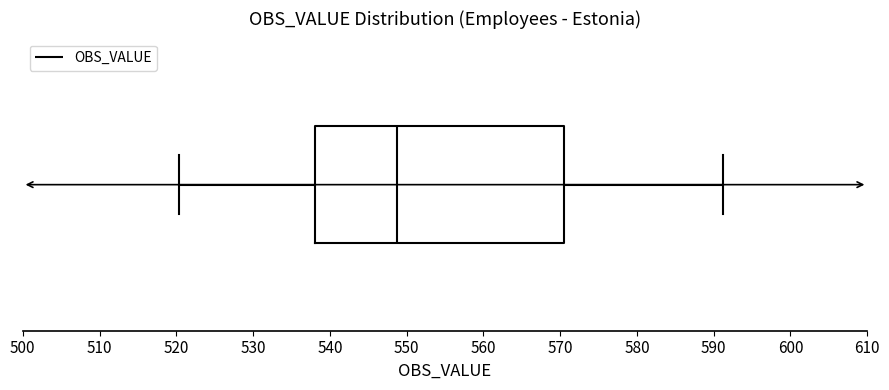

Where is the left edge of the box on the x-axis? The values are not printed on the chart, so give them approximately, as read against the axis.

538